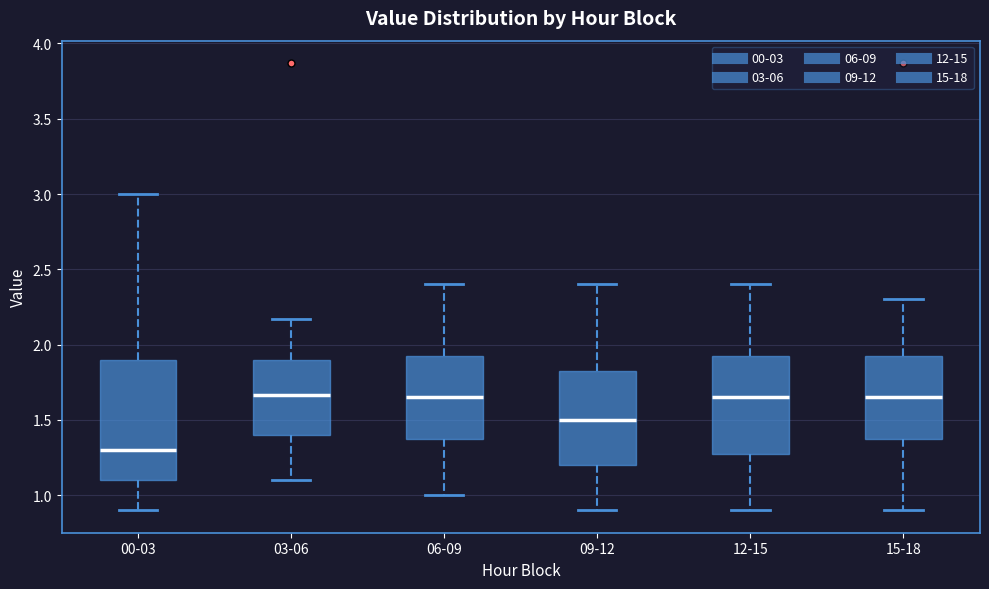

Comparing the boxes themselves (not the whiskers), which one is the tallest?

00-03